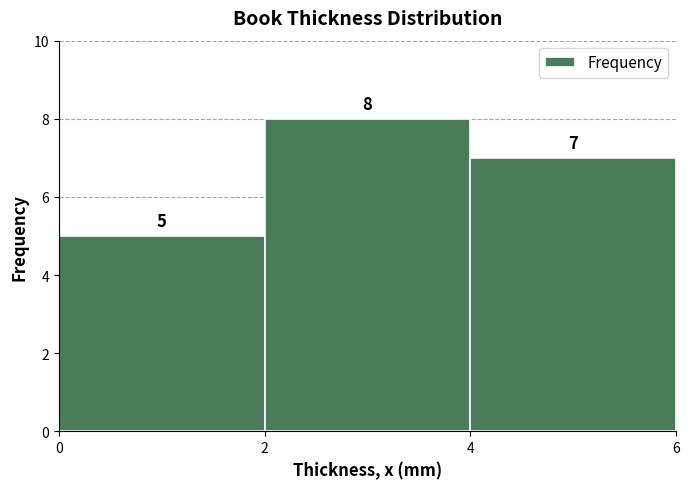

How tall is the bar that spans 0 to 2 on the x-axis?

5